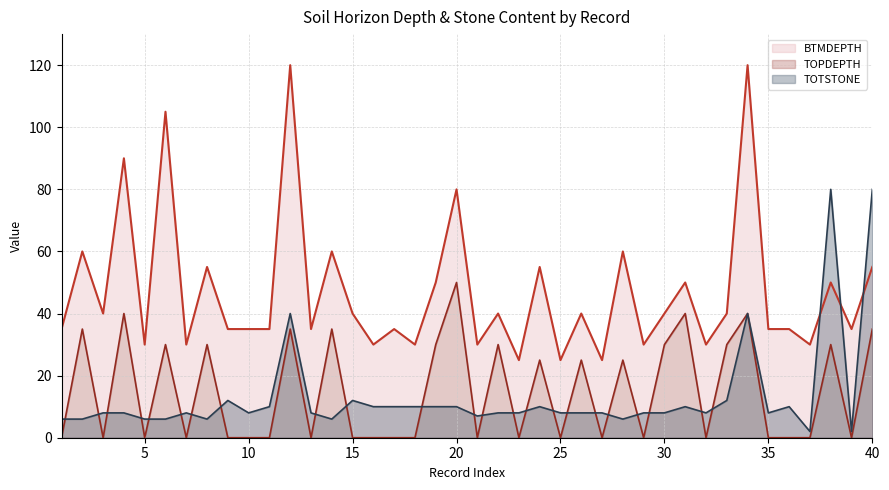

What is the maximum value for TOTSTONE?

80